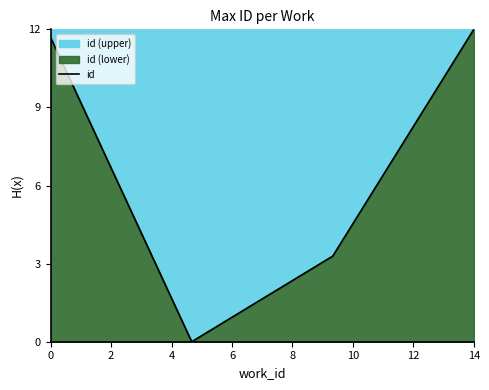

What is the maximum value shown in the chart?

12.0